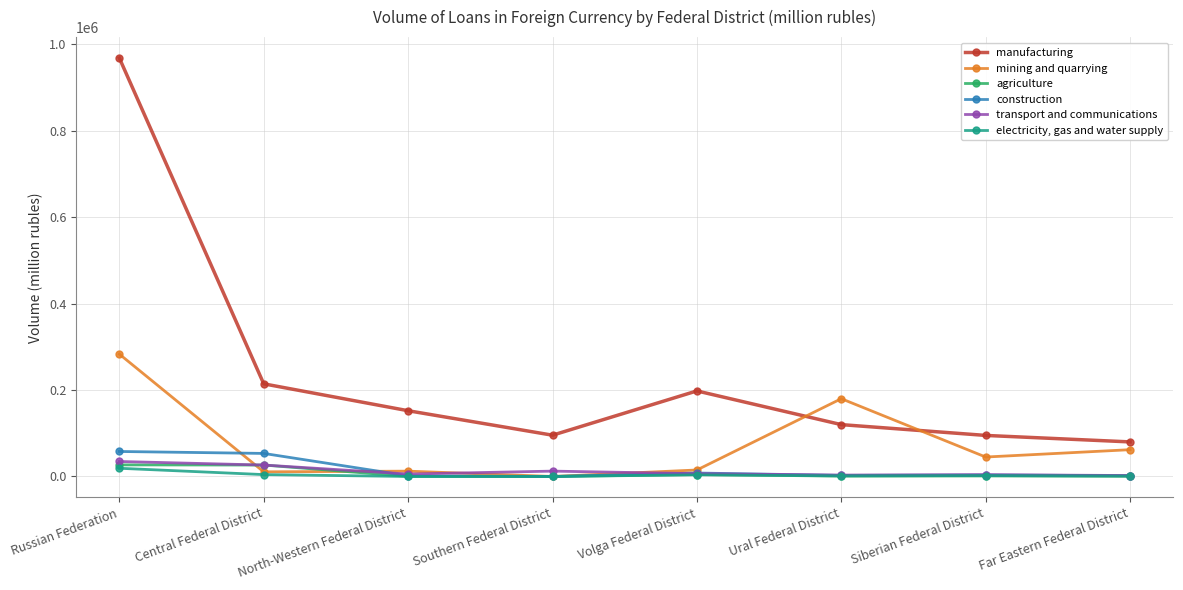

Is the value of mining and quarrying at Volga Federal District greater than the value of construction at Russian Federation?

No